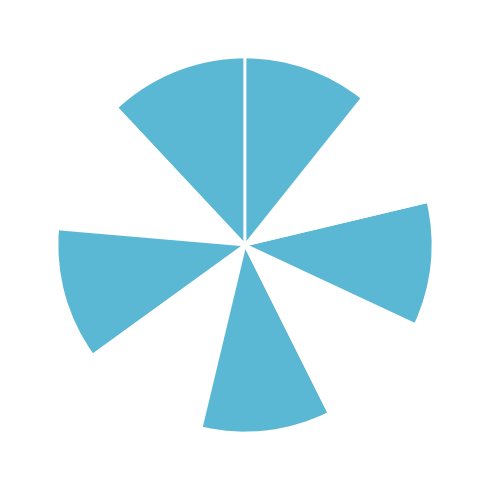

How many slices are in this pie chart?

9